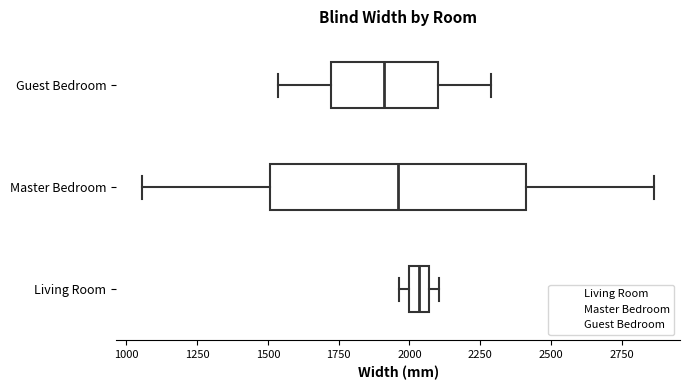

Which box has the furthest to the right median line?

Living Room